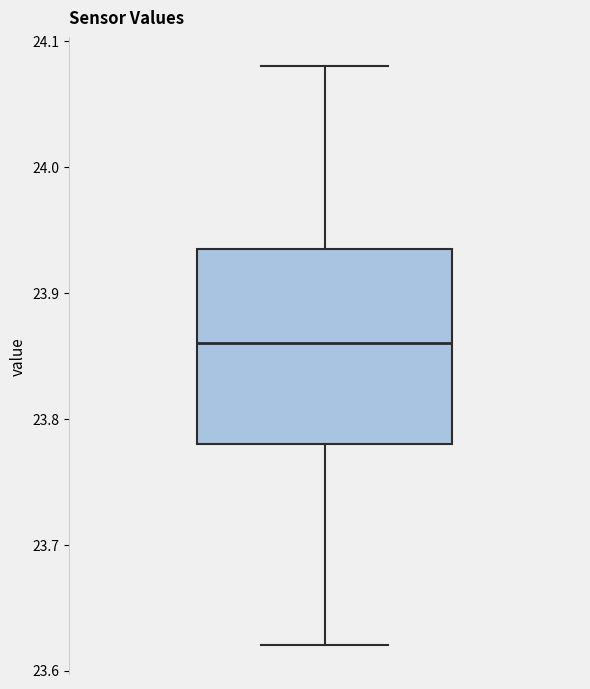

Where is the upper edge of the box on the y-axis? The values are not printed on the chart, so give them approximately, as read against the axis.

23.94